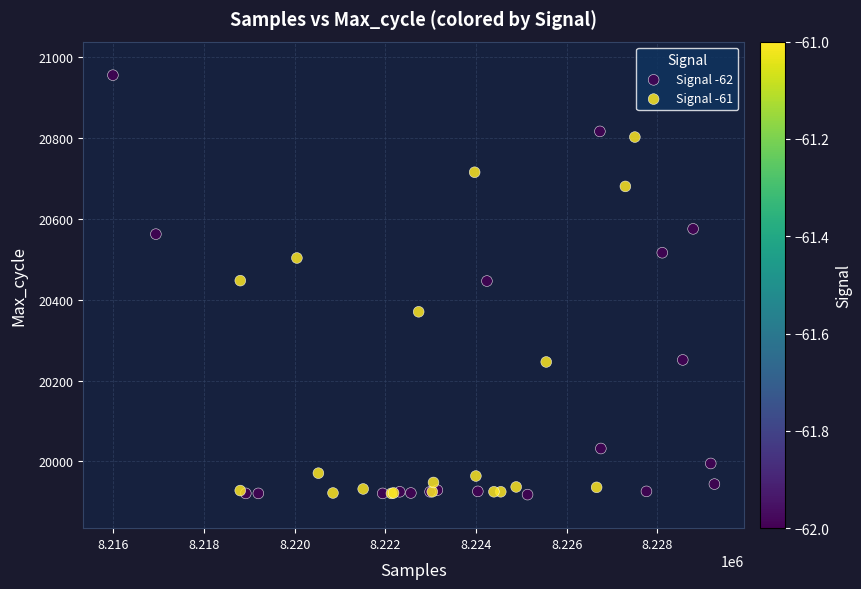

Which series has the widest spread of Y values?

Signal -62